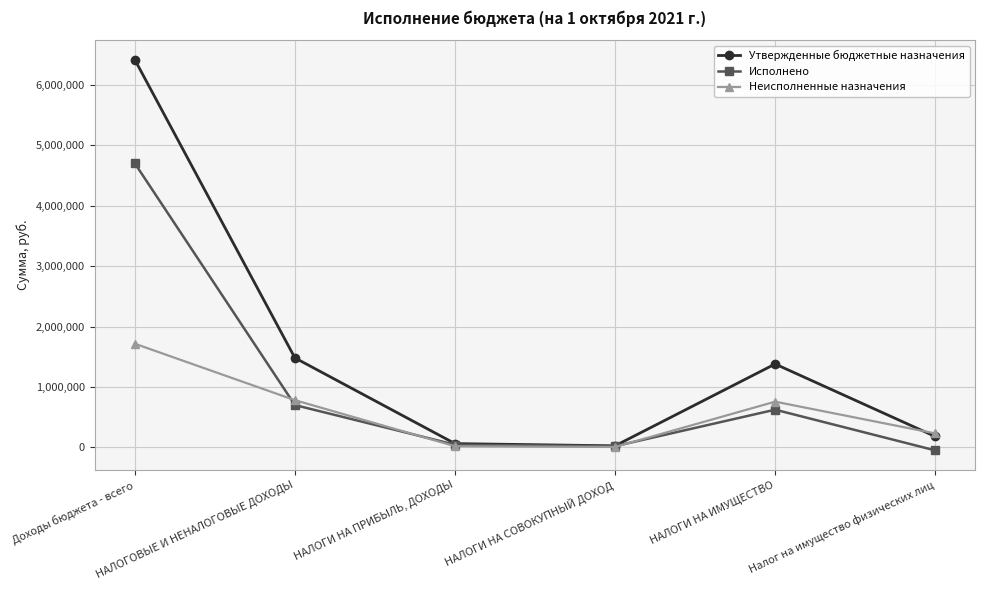

What is the label of the 2nd point from the right?

НАЛОГИ НА ИМУЩЕСТВО